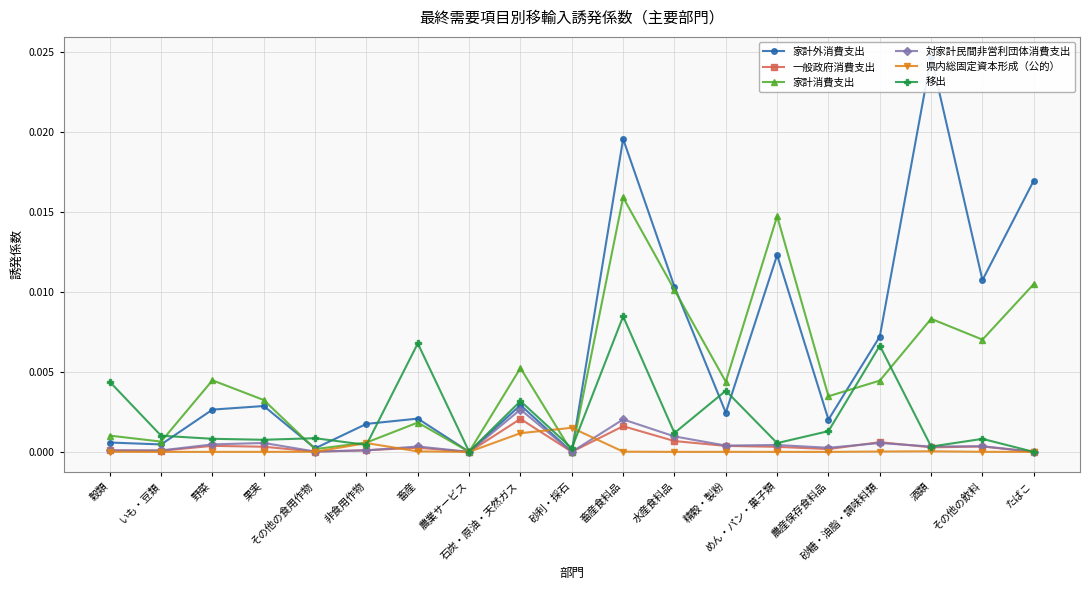

Which series has the largest total across all categories?

家計外消費支出